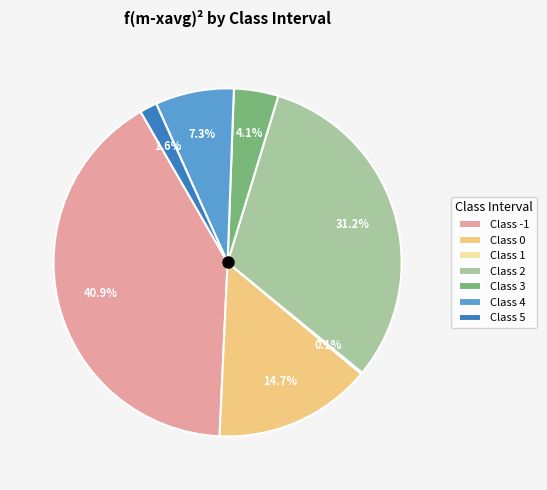

Is there any slice that represents more than half of the pie?

No